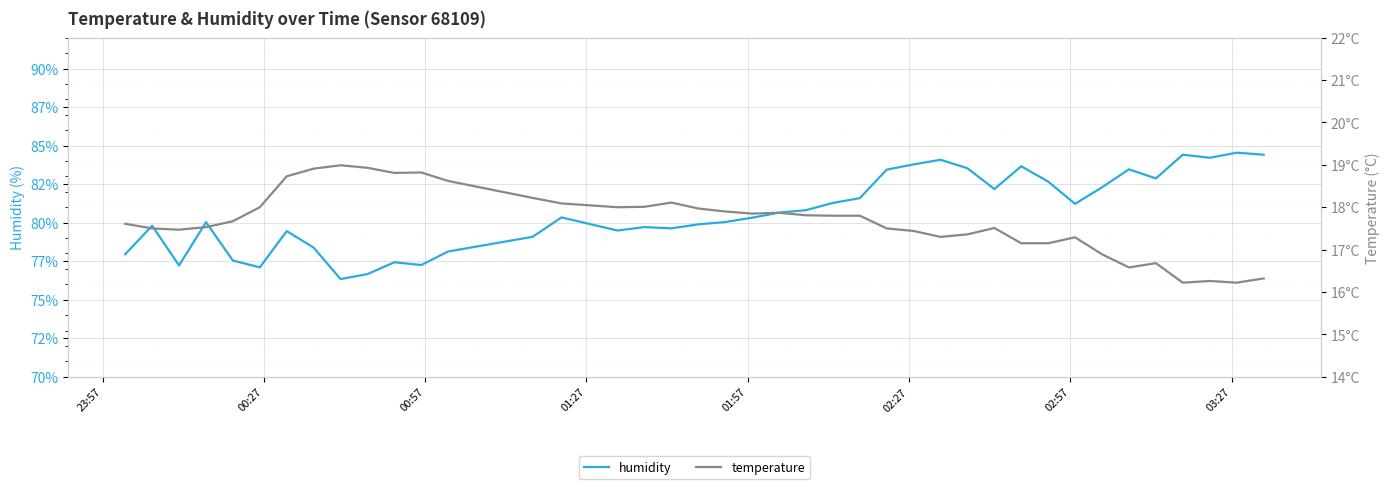

Which series has the widest spread of values?

humidity